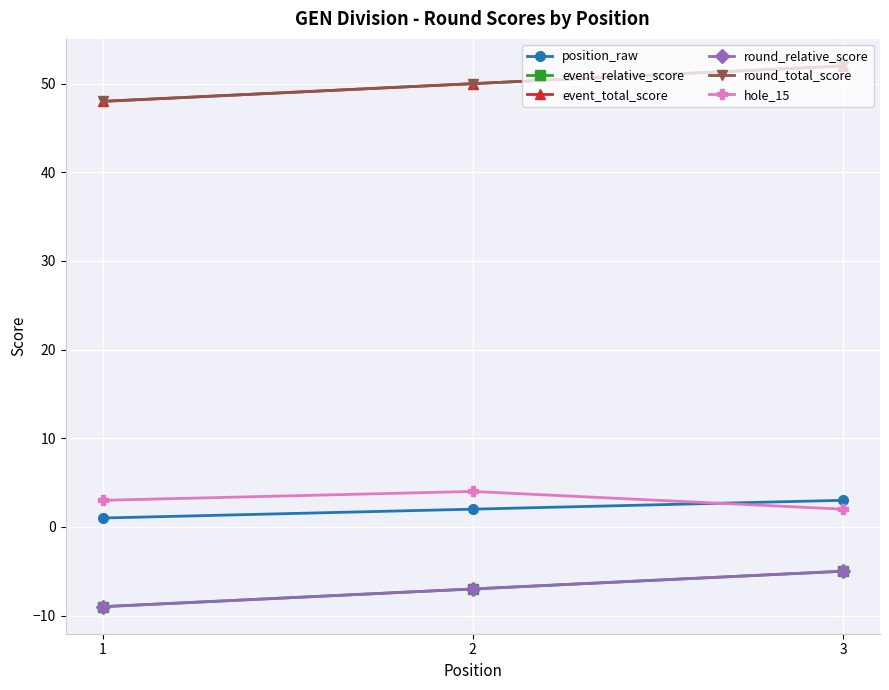

Does the chart have visible grid lines?

Yes